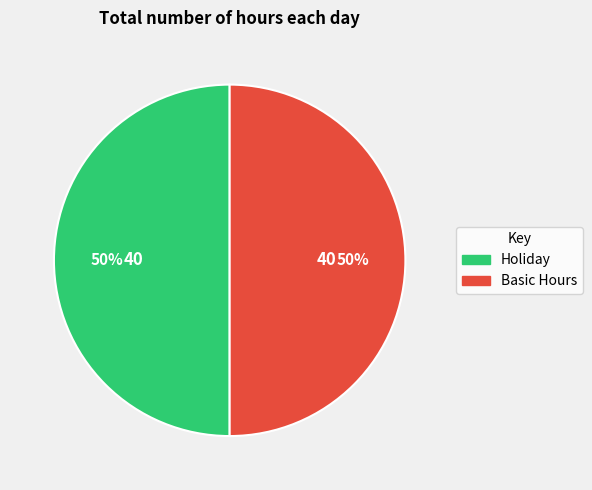

To the nearest percent, what is the average slice percentage?

50%